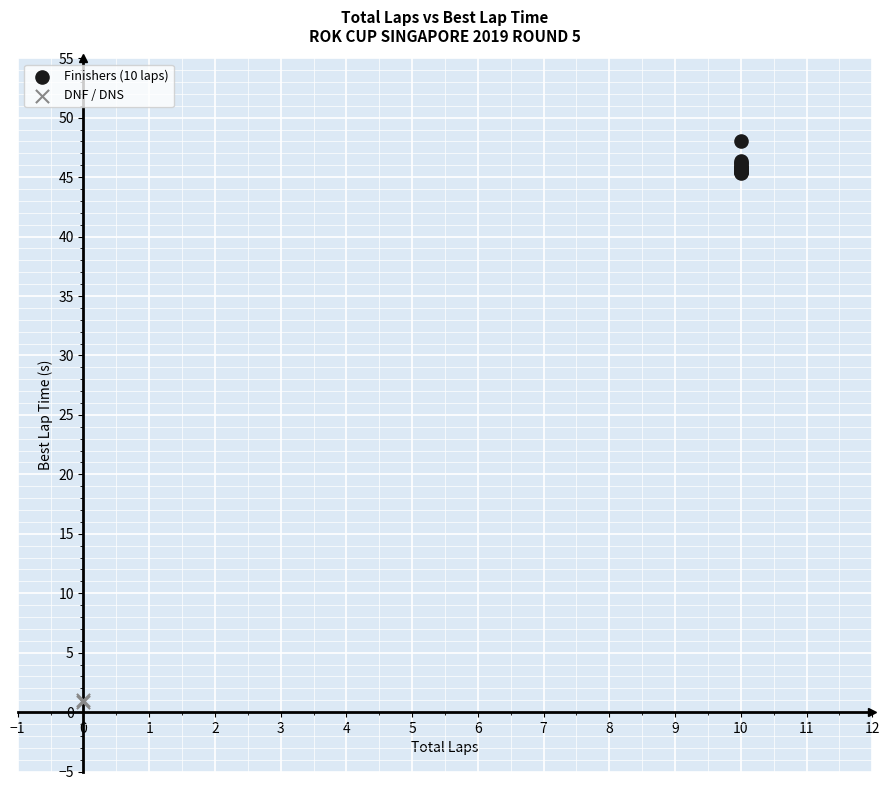

What are all the series names shown in the legend?

Finishers (10 laps), DNF / DNS